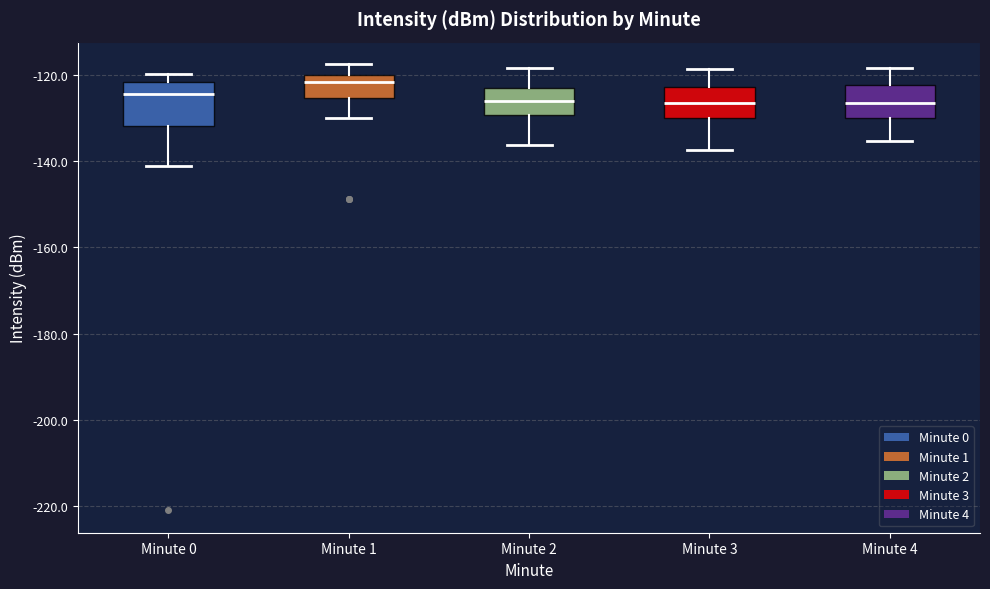

Where is the lower edge of the box for Minute 0 on the y-axis? The values are not printed on the chart, so give them approximately, as read against the axis.

-132